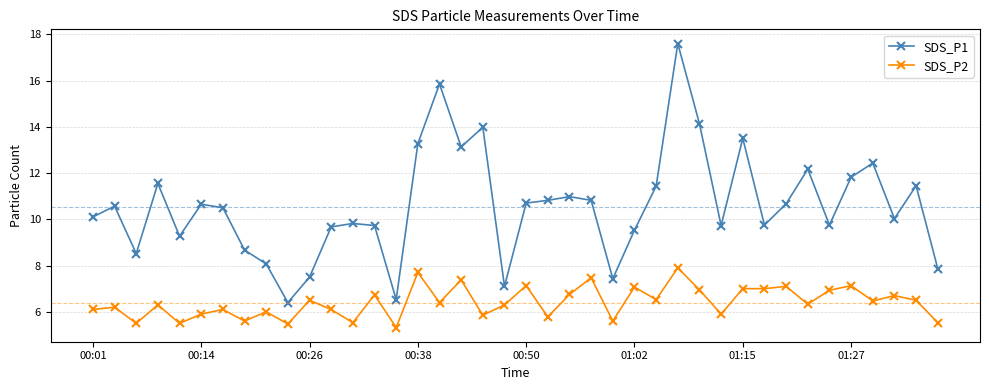

Which series has the largest total across all categories?

SDS_P1